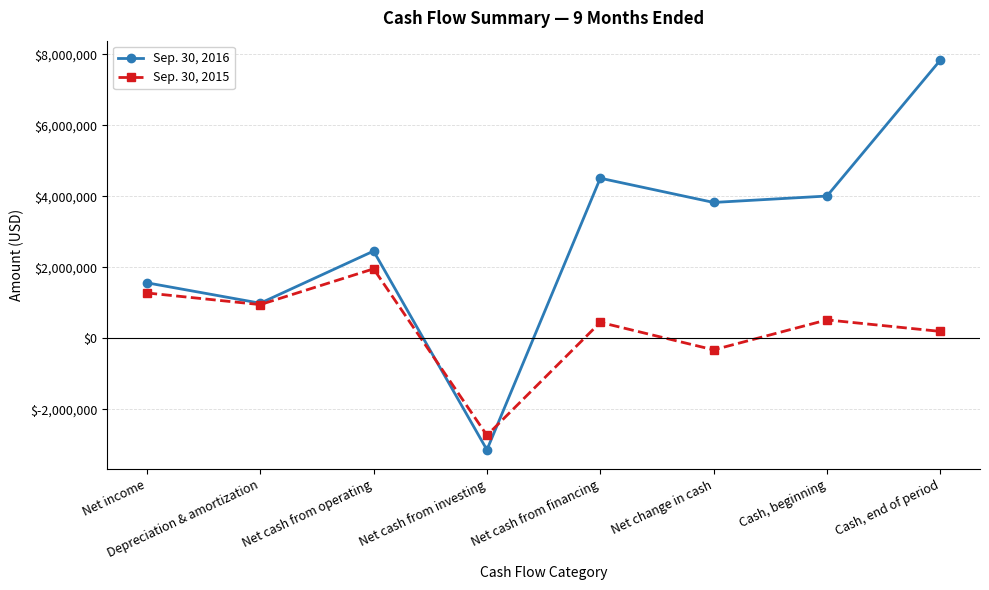

Reading left to right, what are all the values shown in this chart?

Sep. 30, 2016: Net income=1564873	Depreciation & amortization=990107	Net cash from operating=2459109	Net cash from investing=-3142486	Net cash from financing=4513113	Net change in cash=3829736	Cash, beginning=4010664	Cash, end of period=7840400
Sep. 30, 2015: Net income=1278725	Depreciation & amortization=950441	Net cash from operating=1958603	Net cash from investing=-2733558	Net cash from financing=450371	Net change in cash=-324584	Cash, beginning=519761	Cash, end of period=195177